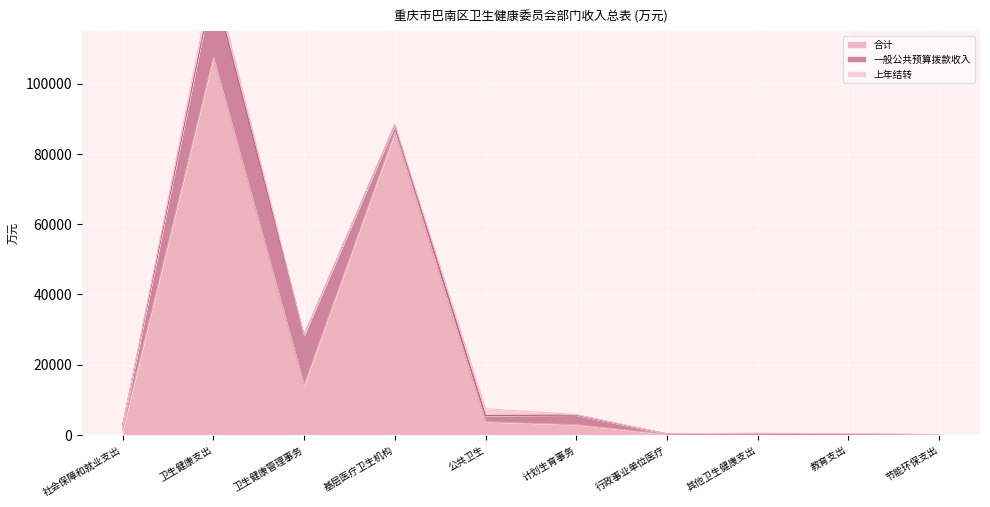

What are all the series names shown in the legend?

合计, 一般公共预算拨款收入, 上年结转